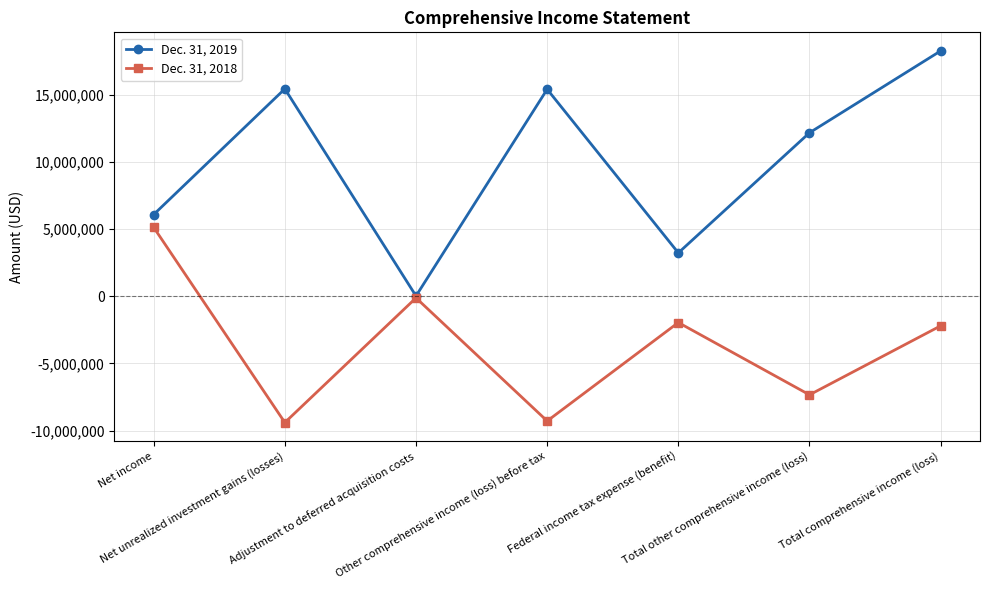

What is the label of the 5th point from the right?

Adjustment to deferred acquisition costs